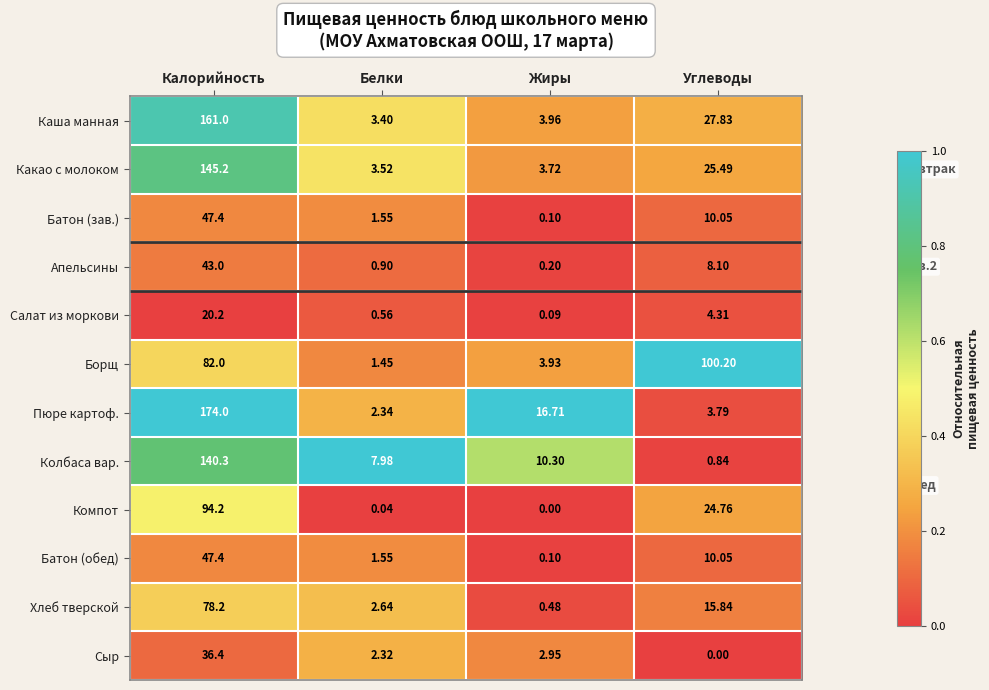

Rank the categories by Батон (зав.) value from highest to lowest.

Калорийность, Углеводы, Белки, Жиры